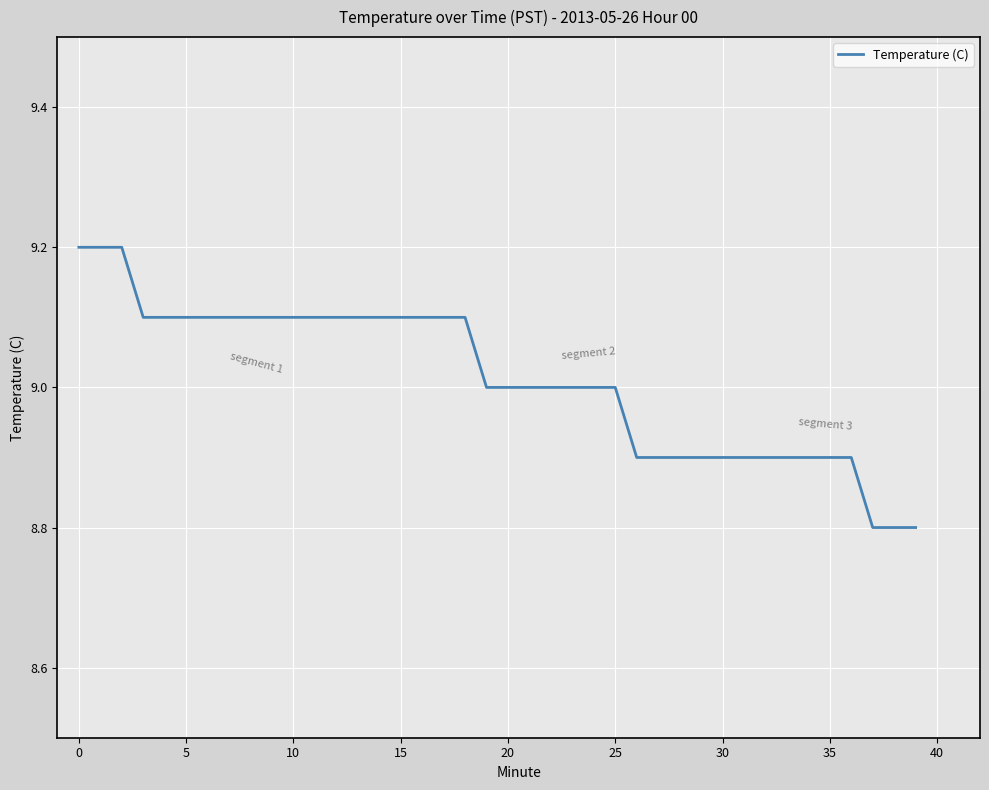

What is the maximum value shown in the chart?

9.2